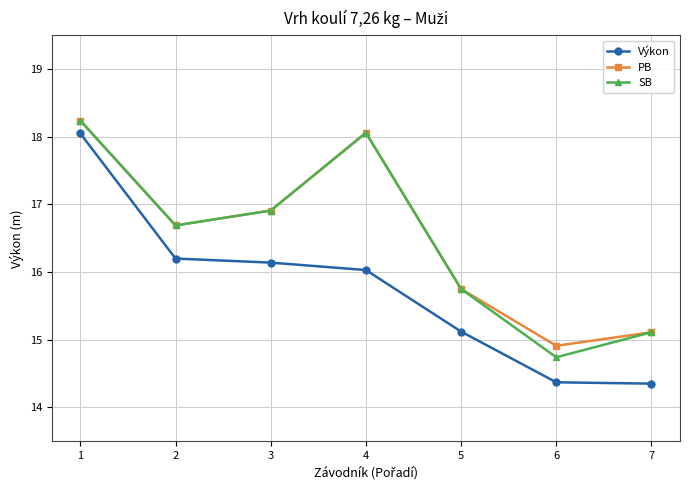

What is the maximum value for Výkon?

18.1